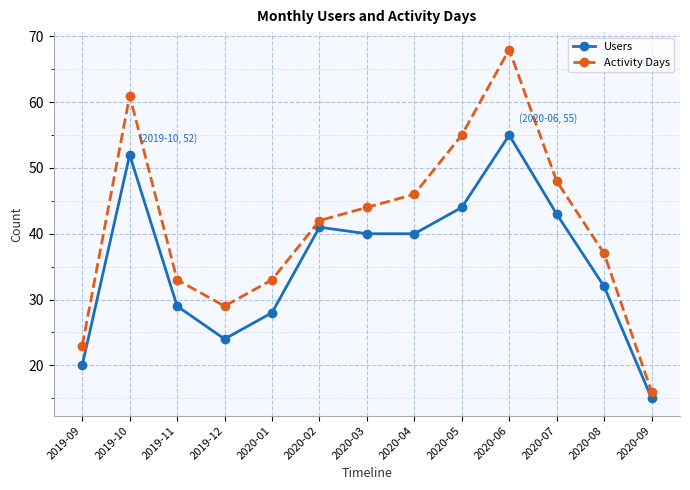

What position from the left is 2020-04?

8